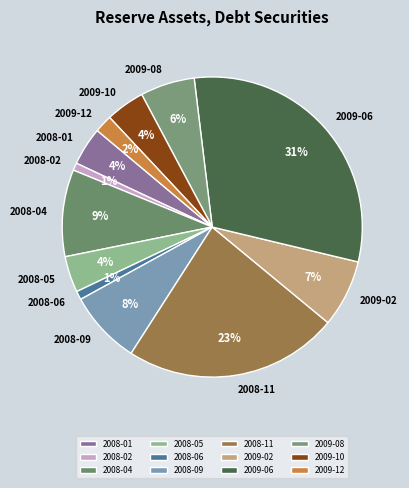

Between 2009-06 and 2008-06, which is larger?

2009-06